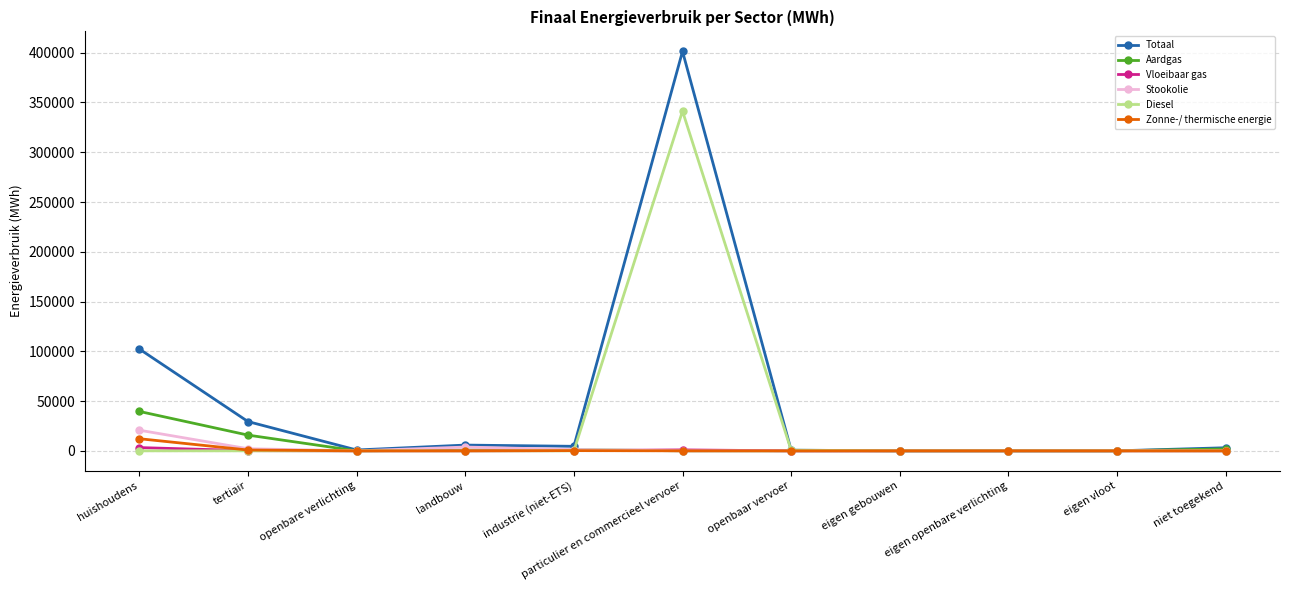

True or false: Diesel has a value of 0.0 at niet toegekend.

True